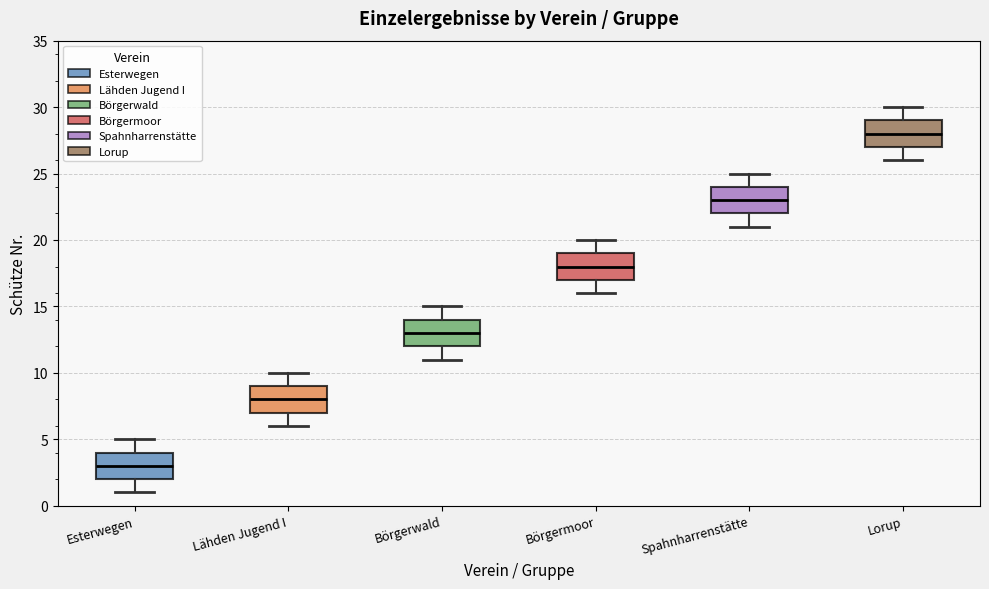

Reading left to right, transcribe this box plot: for each box, give where its median line is, the range the box spans, and where its two whiskers end, as read against the y-axis. The values are not printed on the chart, so give them approximately, as read against the axis.

Esterwegen: median 3, box 2 to 4, whiskers 1 to 5
Lähden Jugend I: median 8, box 7 to 9, whiskers 6 to 10
Börgerwald: median 13, box 12 to 14, whiskers 11 to 15
Börgermoor: median 18, box 17 to 19, whiskers 16 to 20
Spahnharrenstätte: median 23, box 22 to 24, whiskers 21 to 25
Lorup: median 28, box 27 to 29, whiskers 26 to 30